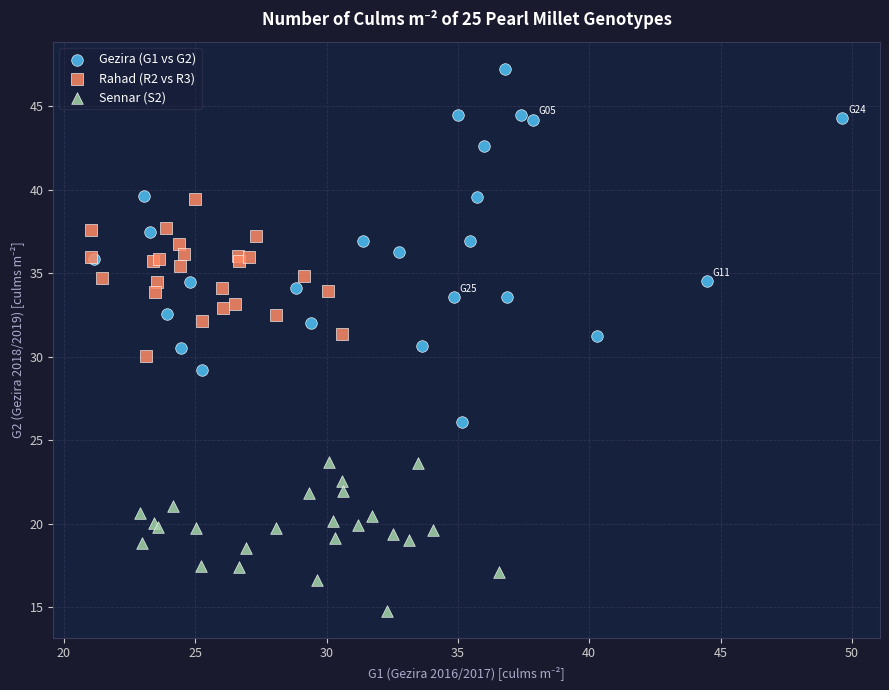

Which series reaches the maximum Y coordinate?

Gezira (G1 vs G2)